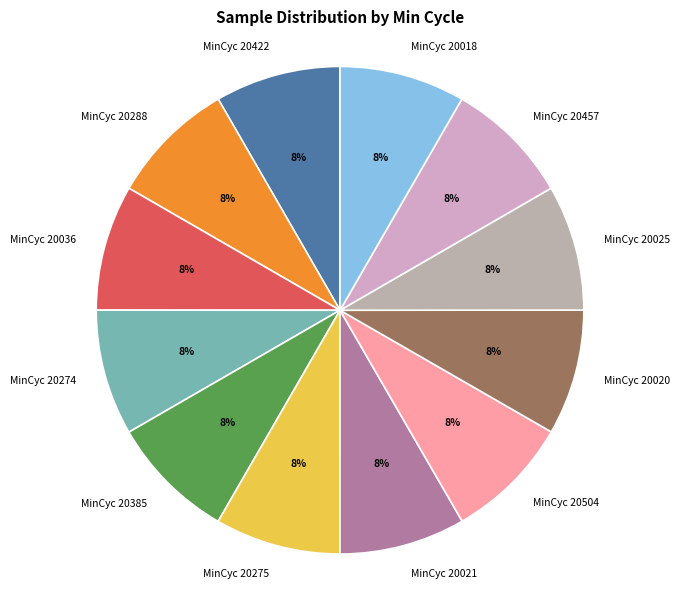

To the nearest percent, what is the average slice percentage?

8%